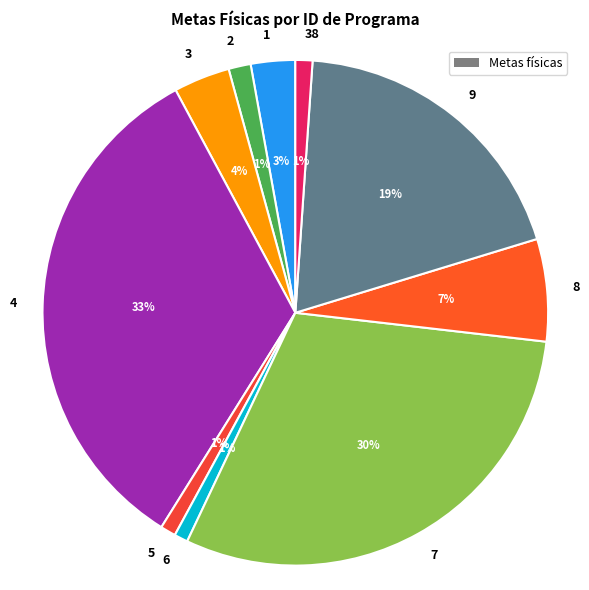

What is the largest slice in the pie chart?

4